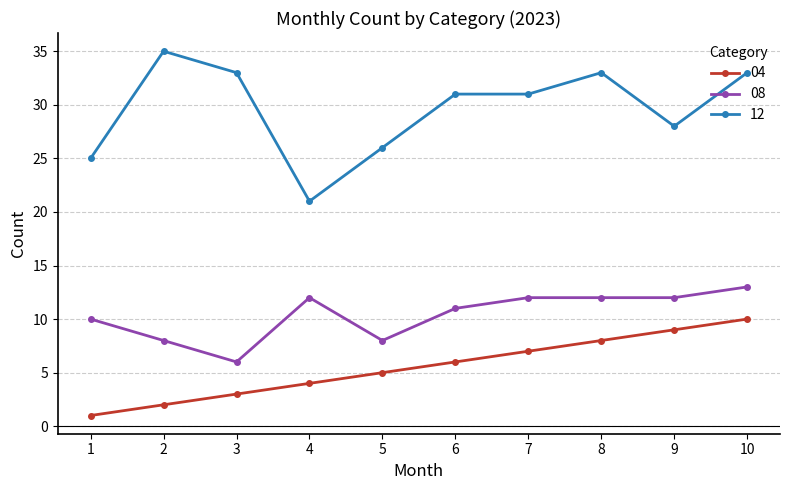

What is the difference between the maximum and minimum values in the 12 series?

14